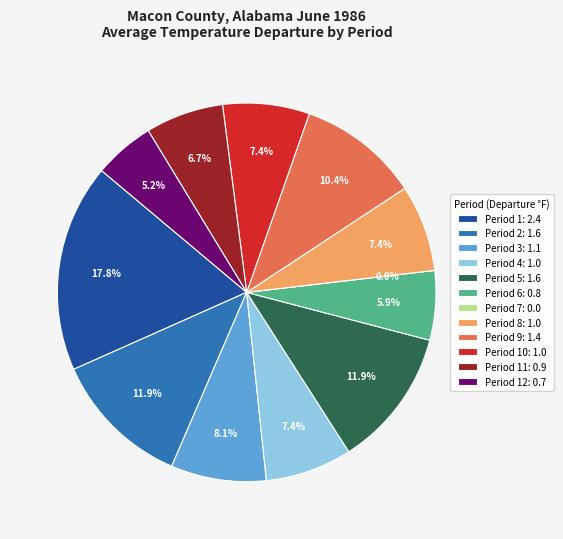

Rank the categories by value from lowest to highest.

Period 7, Period 12, Period 6, Period 11, Period 4, Period 8, Period 10, Period 3, Period 9, Period 2, Period 5, Period 1